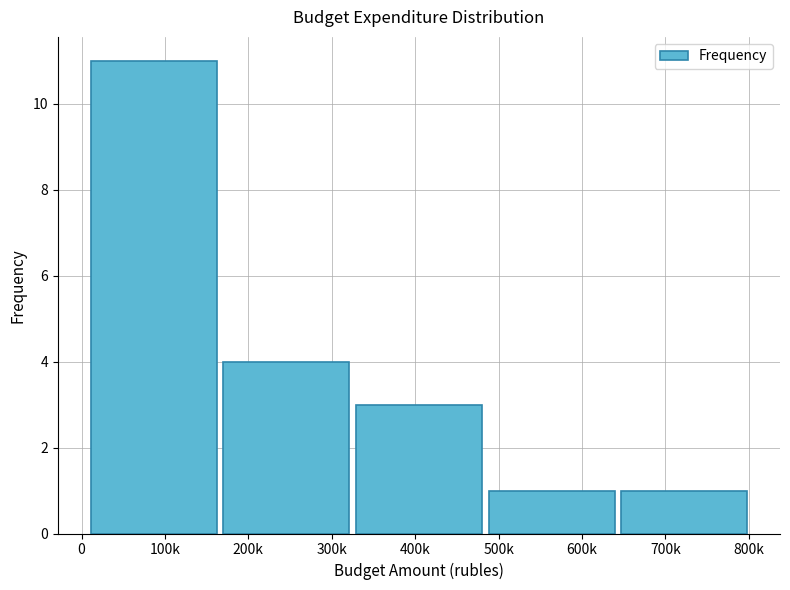

Reading left to right, transcribe all the data shown in this chart.

11	4	3	1	1